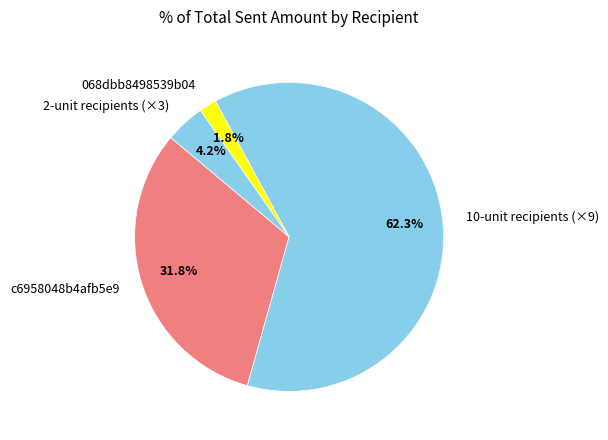

Do 10-unit recipients (×9) and 068dbb8498539b04 together represent more than half of the pie?

Yes